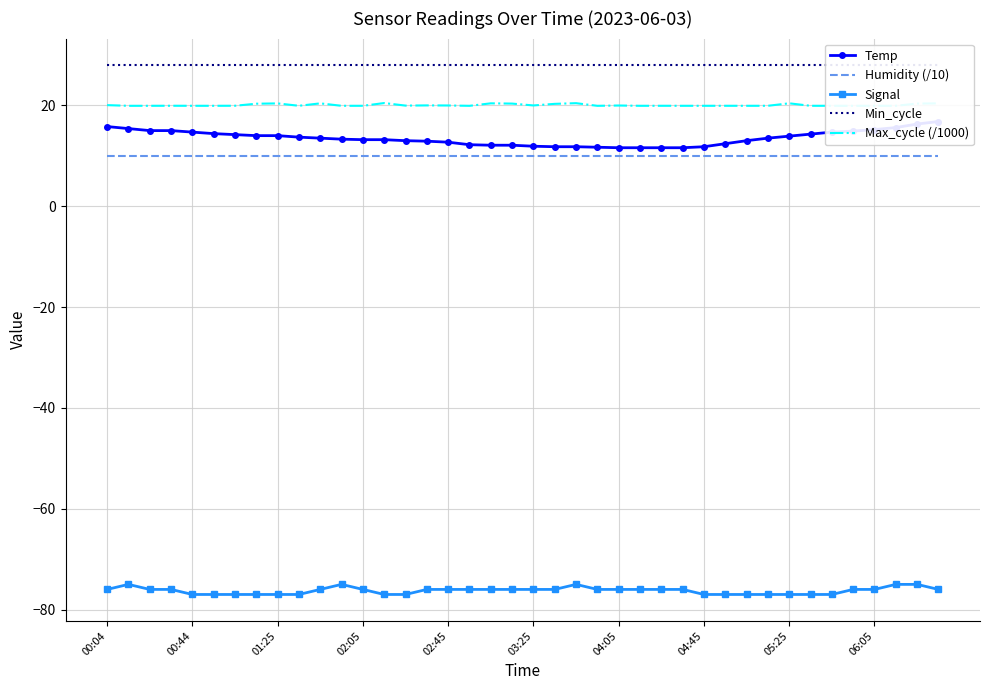

How many values in the Signal series exceed -76?

5